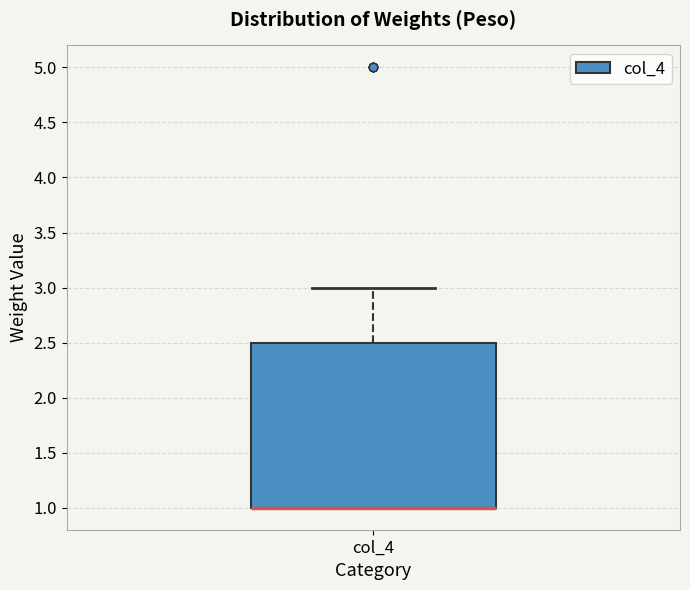

Read this box plot against the y-axis: the position of the median line, the range covered by the box, and the ends of both whiskers. The values are not printed on the chart, so give them approximately, as read against the axis.

median 1.0 (drawn on the box's lower edge), box 1.0 to 2.5, whiskers 1.0 to 3.0